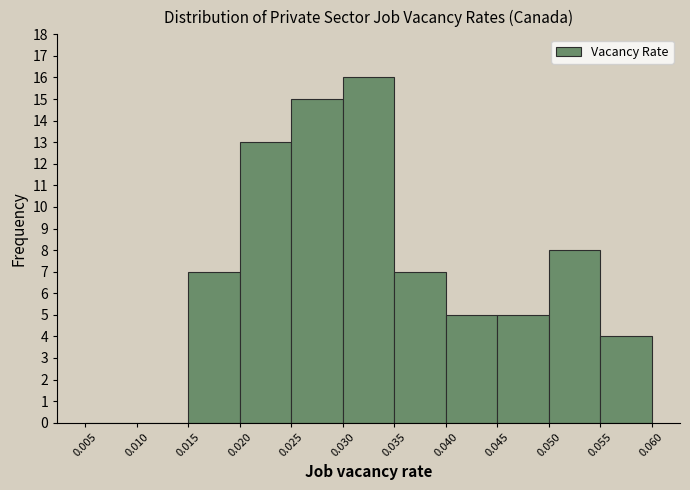

Reading left to right, list every bar in this chart as the range it spans on the x-axis followed by its height. The values are not printed on the chart, so give them approximately, as read against the axis.

0.005 to 0.010: 0
0.010 to 0.015: 0
0.015 to 0.020: 7
0.020 to 0.025: 13
0.025 to 0.030: 15
0.030 to 0.035: 16
0.035 to 0.040: 7
0.040 to 0.045: 5
0.045 to 0.050: 5
0.050 to 0.055: 8
0.055 to 0.060: 4